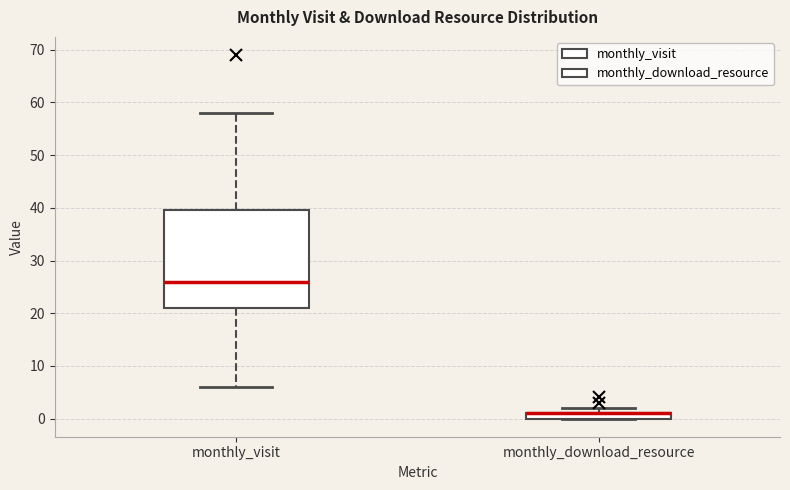

Which box is the tallest, from its lower edge to its upper edge?

monthly_visit